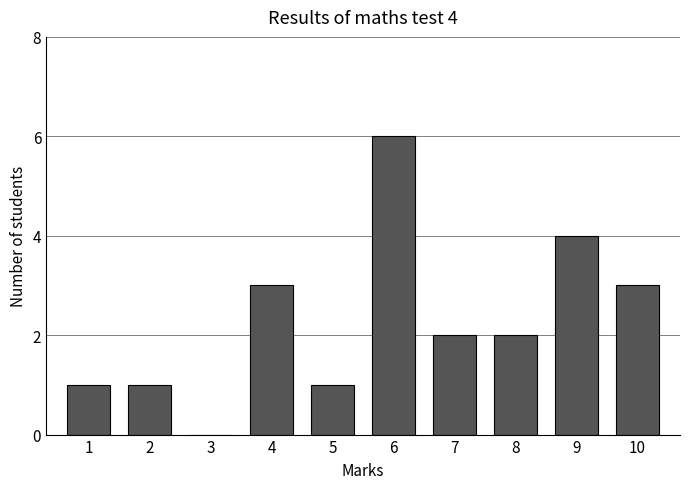

Reading right to left, extract all data points from this chart.

10=3	9=4	8=2	7=2	6=6	5=1	4=3	3=0	2=1	1=1